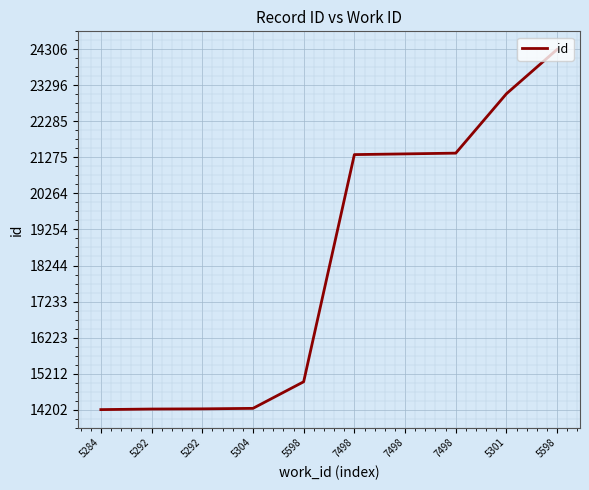

How many series are shown in this chart?

1